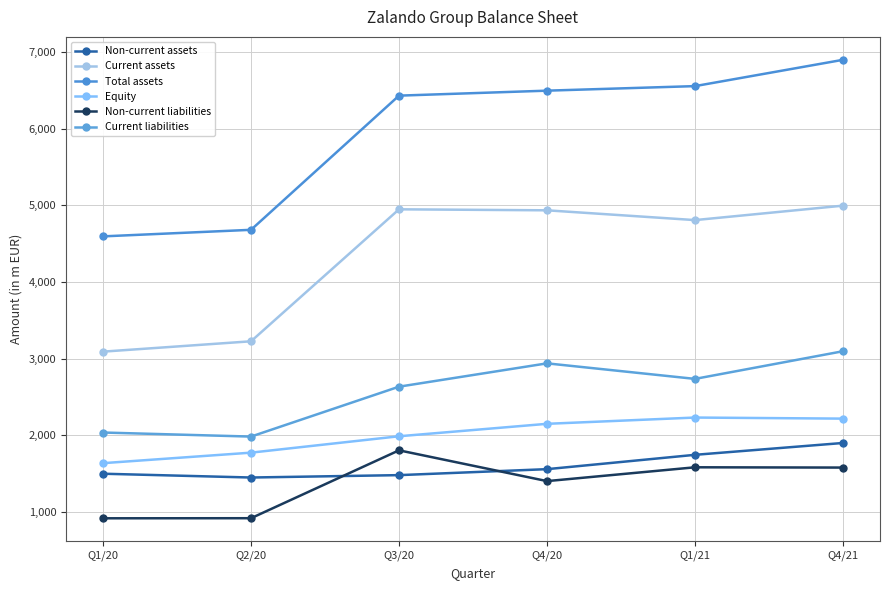

True or false: Current liabilities and Current assets cross at least once.

False